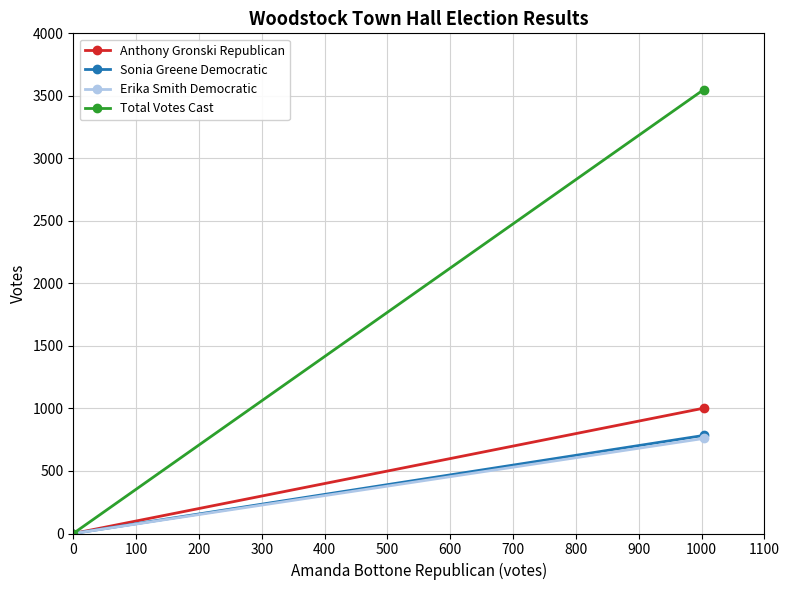

What is the difference between the maximum and minimum values in the Erika Smith Democratic series?

760